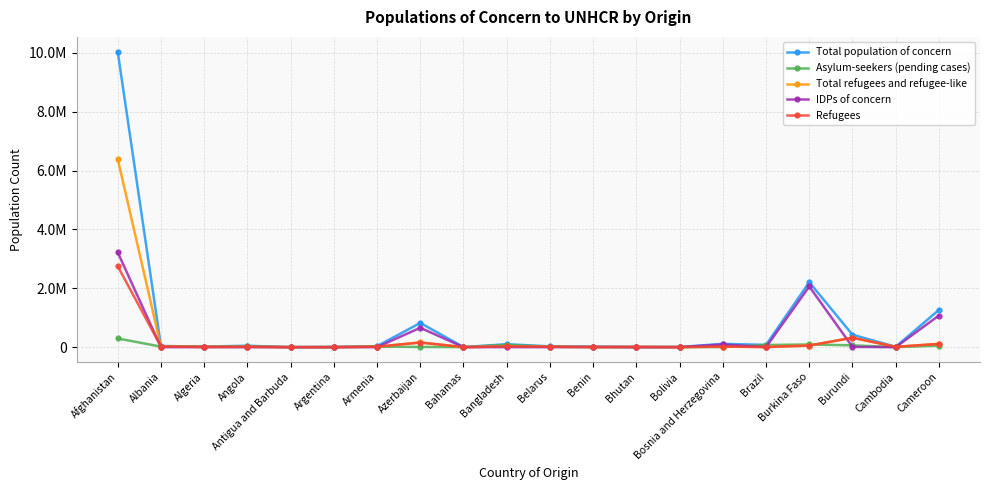

What is the difference between the maximum and second lowest values in the Refugees series?

2751170